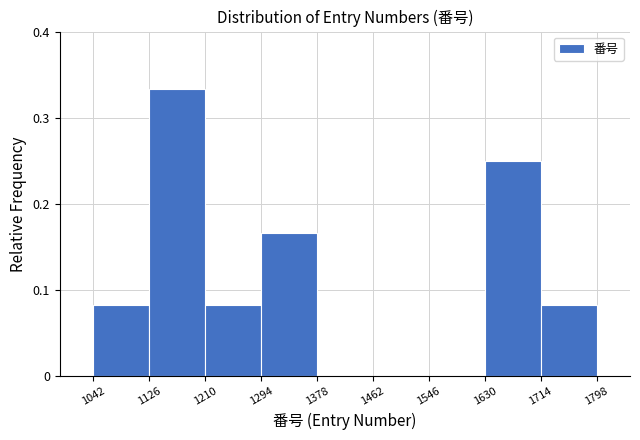

Over which range of the x-axis is the bar tallest?

1126 to 1210